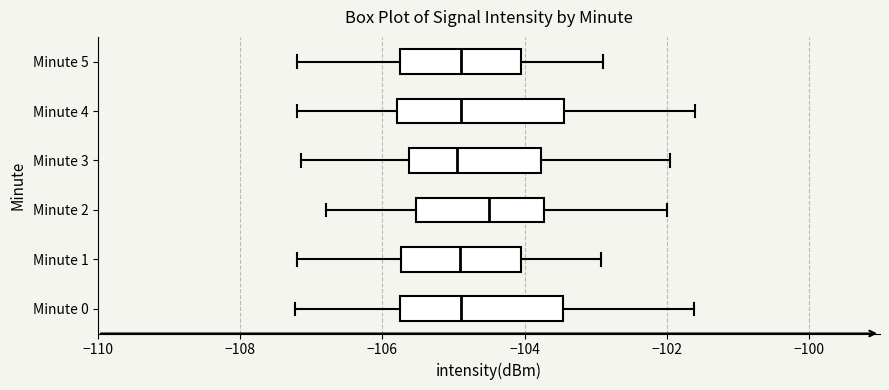

Where does the right whisker of the box for Minute 2 end on the x-axis? The values are not printed on the chart, so give them approximately, as read against the axis.

-102.0